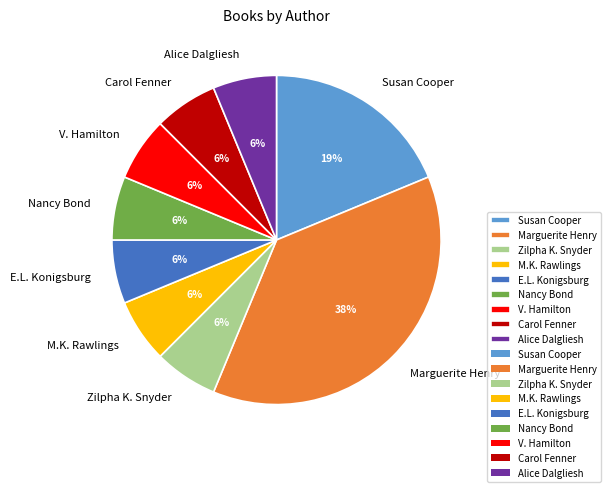

Between E.L. Konigsburg and Marguerite Henry, which is larger?

Marguerite Henry